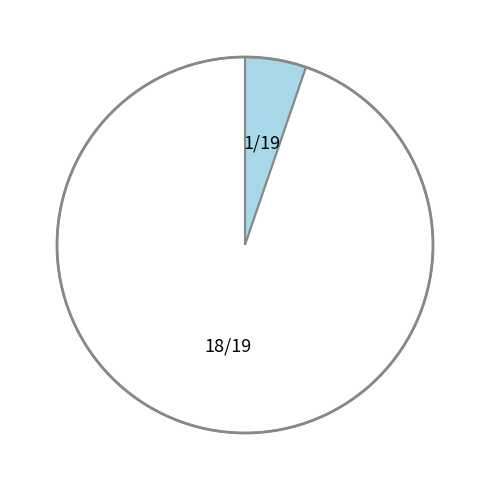

Is there a majority slice in this chart?

Yes